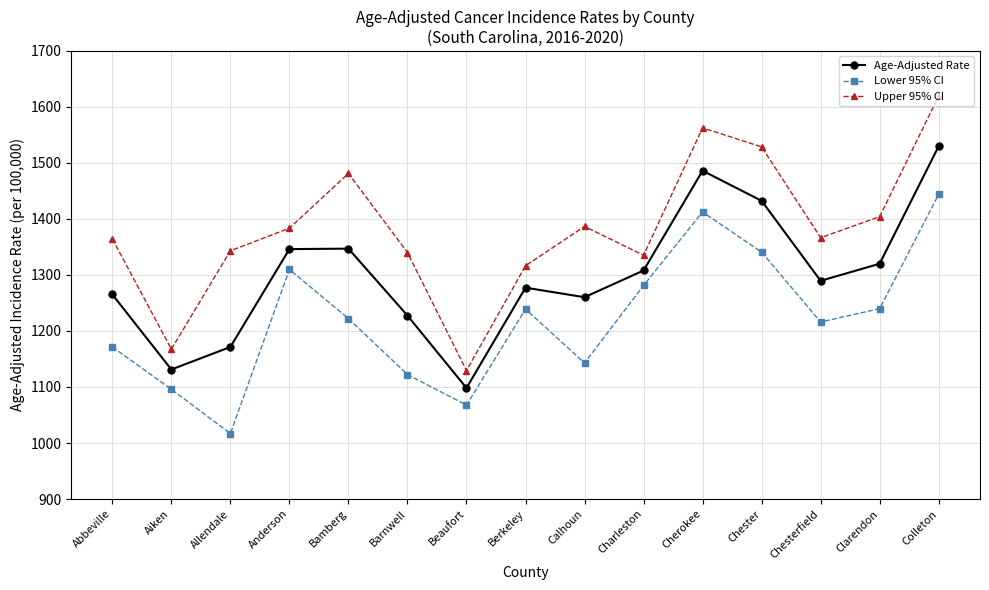

At Colleton, list the series in order from smallest to largest.

Lower 95% CI, Age-Adjusted Rate, Upper 95% CI